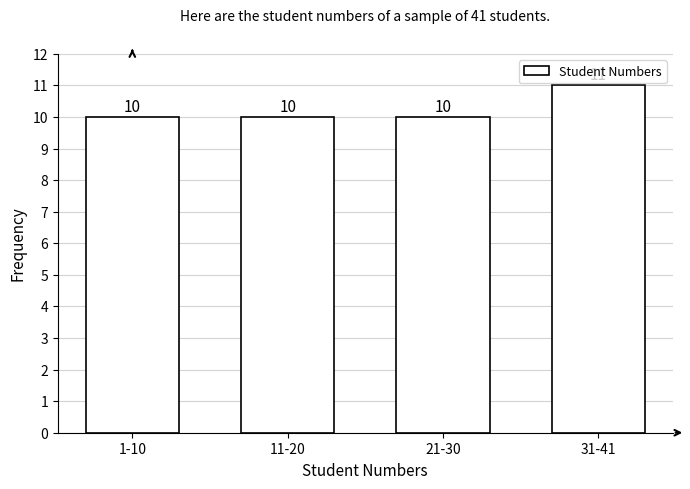

Reading left to right, extract all data points from this chart.

10	10	10	11